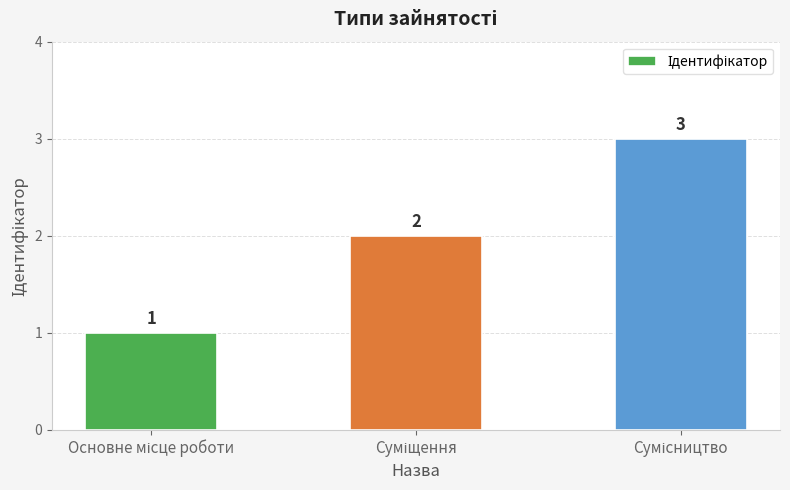

Does the chart contain stacked bars?

No